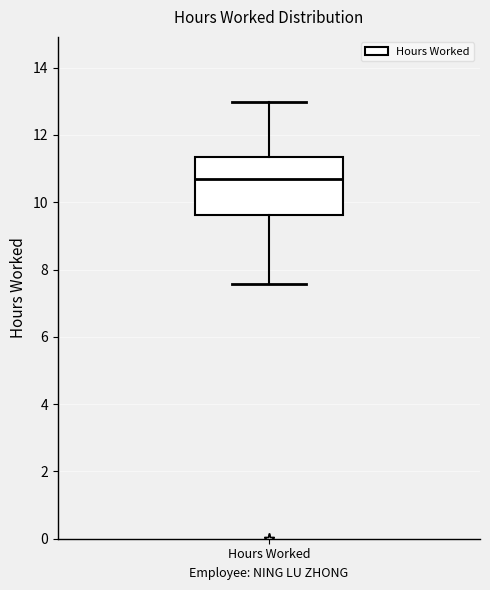

Read this box plot against the y-axis: the position of the median line, the range covered by the box, and the ends of both whiskers. The values are not printed on the chart, so give them approximately, as read against the axis.

median 10.8, box 9.6 to 11.4, whiskers 7.6 to 13.0